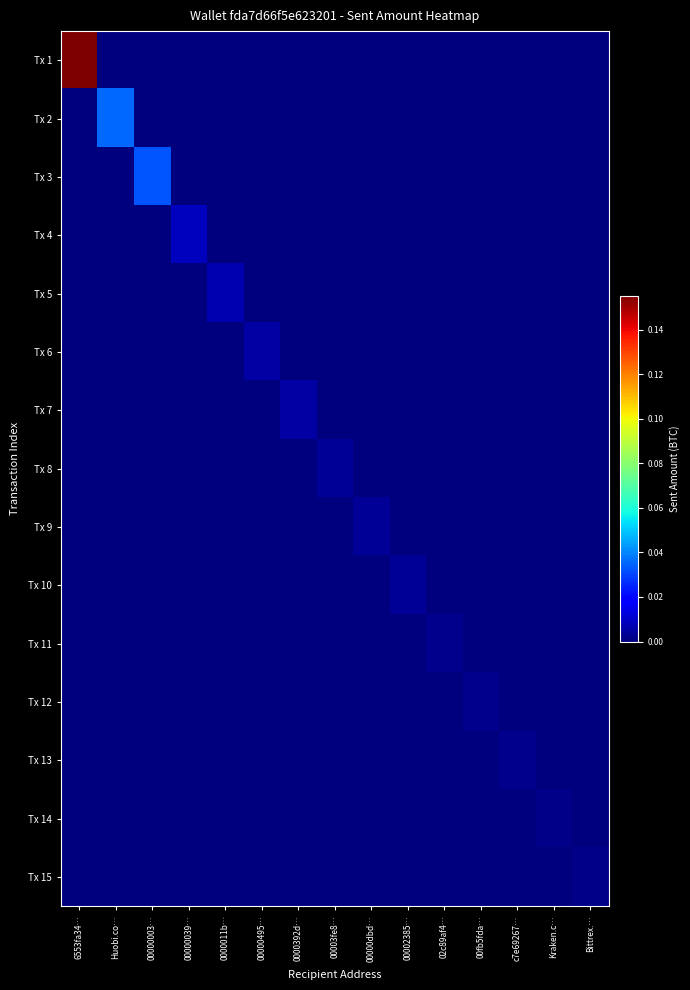

Which series has the widest spread of values?

Tx 1